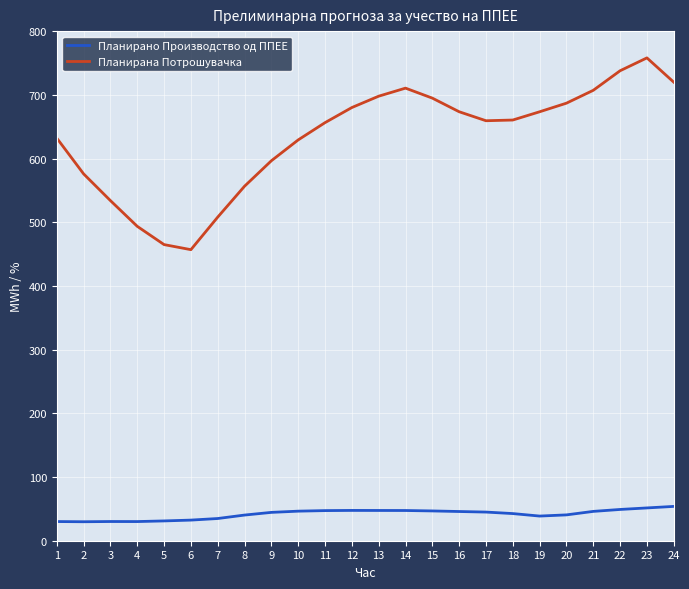

Which series has the largest total across all categories?

Планирана Потрошувачка